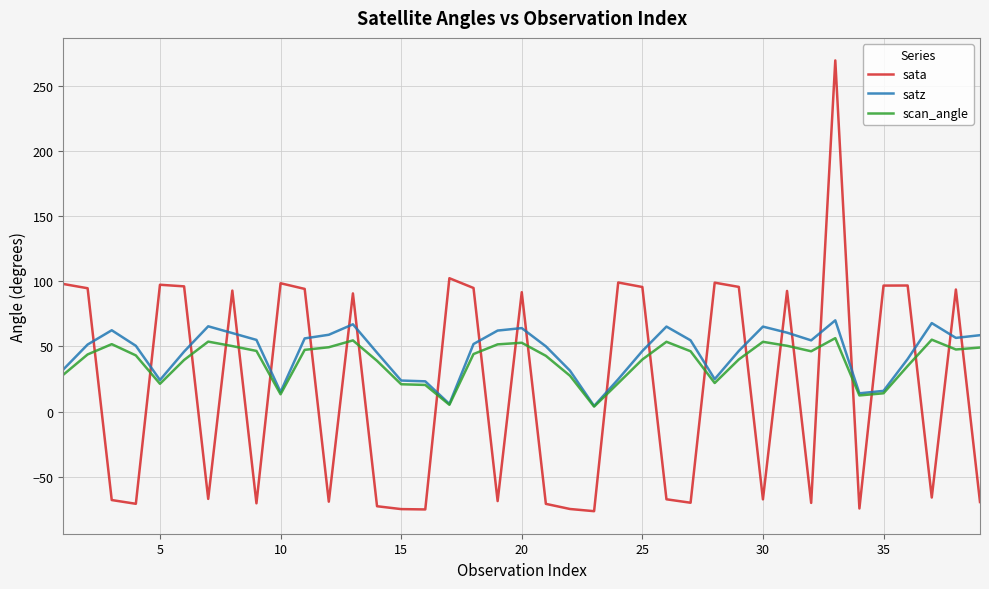

What is the maximum value for scan_angle?

56.3